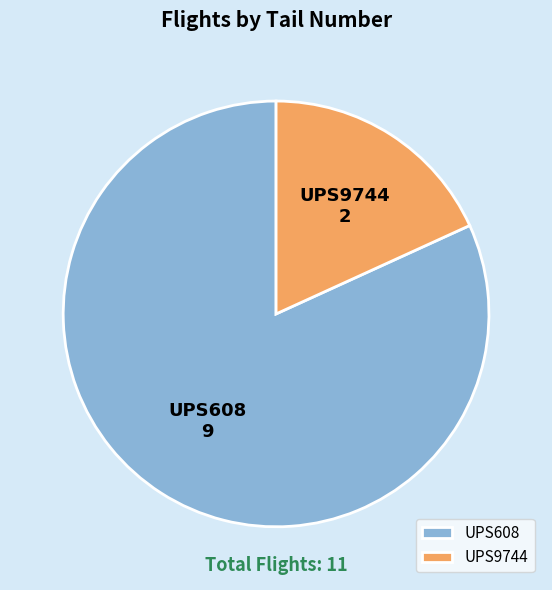

Count the number of slices in the pie.

2